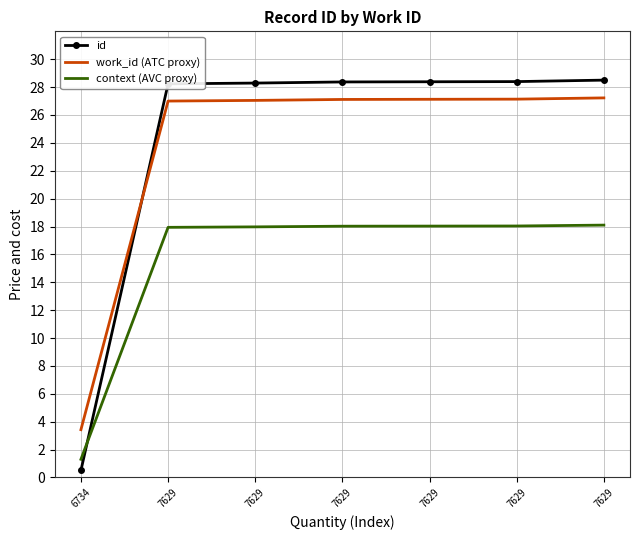

What are all the series names shown in the legend?

id, work_id (ATC proxy), context (AVC proxy)